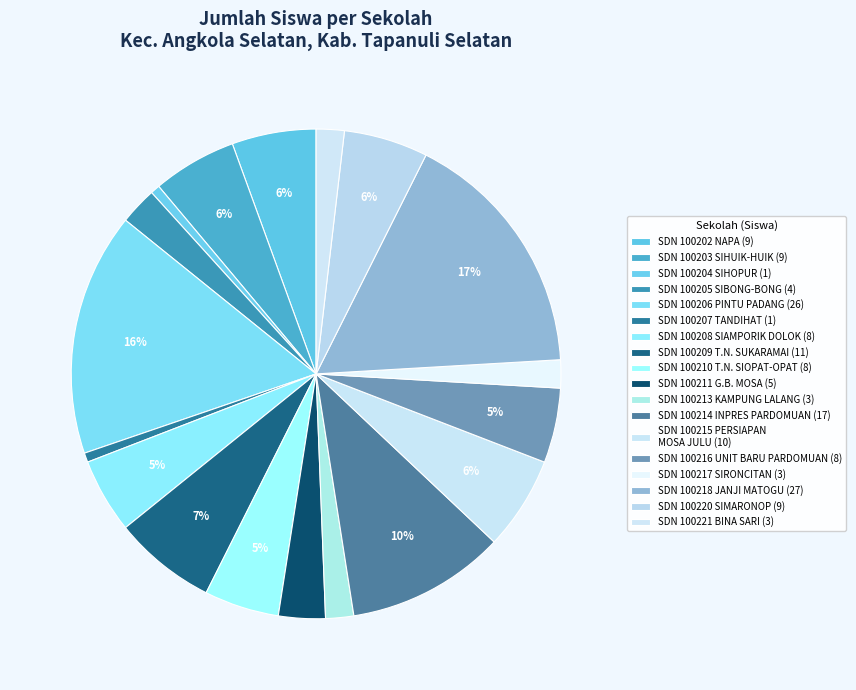

Count the number of slices in the pie.

18